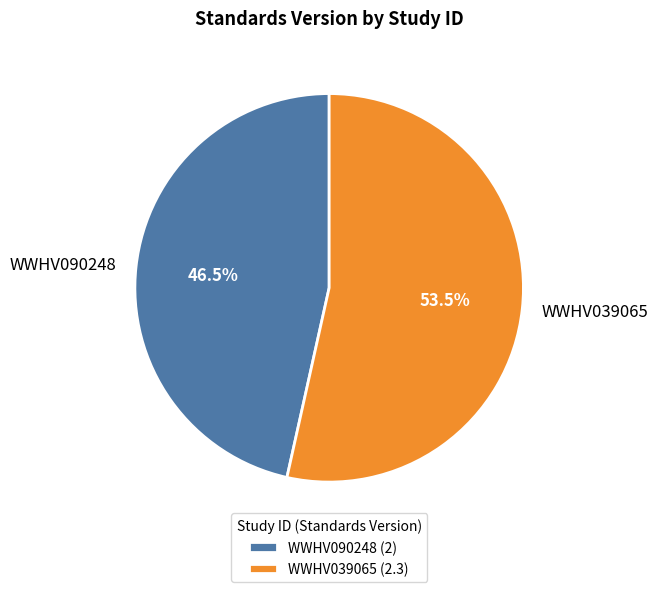

What percentage do WWHV039065 and WWHV090248 together represent?

100.0%